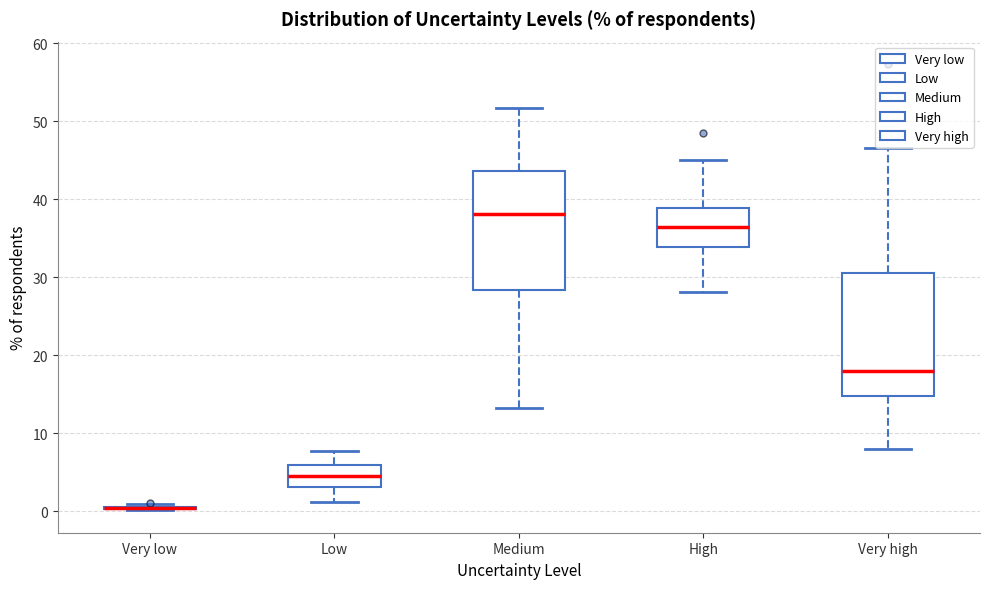

Reading left to right, read every box against the y-axis: the position of its median line, the range the box covers, and the ends of its whiskers. The values are not printed on the chart, so give them approximately, as read against the axis.

Very low: box collapsed to a line at 0, whiskers 0 to 1
Low: median 5, box 3 to 6, whiskers 1 to 8
Medium: median 38, box 28 to 44, whiskers 13 to 52
High: median 37, box 34 to 39, whiskers 28 to 45
Very high: median 18, box 15 to 31, whiskers 8 to 47